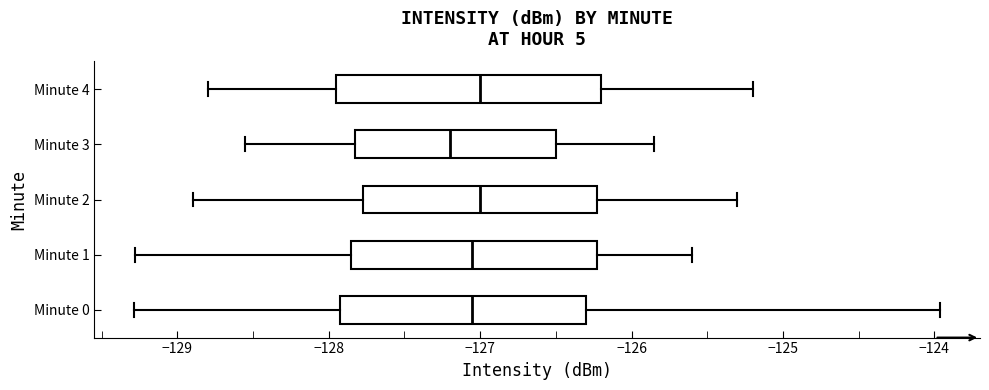

Reading bottom to top, transcribe this box plot: for each box, give where its median line is, the range the box spans, and where its two whiskers end, as read against the x-axis. The values are not printed on the chart, so give them approximately, as read against the axis.

Minute 0: median -127.1, box -127.9 to -126.3, whiskers -129.3 to -124.0
Minute 1: median -127.1, box -127.8 to -126.2, whiskers -129.3 to -125.6
Minute 2: median -127.0, box -127.8 to -126.2, whiskers -128.9 to -125.3
Minute 3: median -127.2, box -127.8 to -126.5, whiskers -128.5 to -125.8
Minute 4: median -127.0, box -127.9 to -126.2, whiskers -128.8 to -125.2